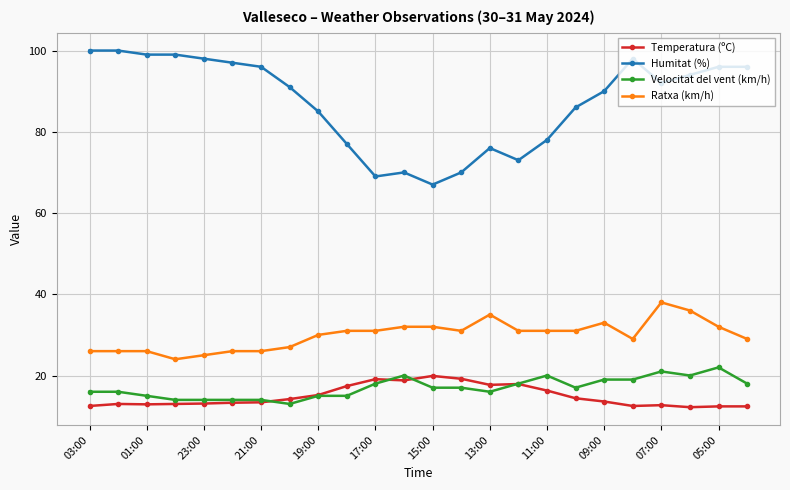

What is the maximum value shown in the chart?

100.0